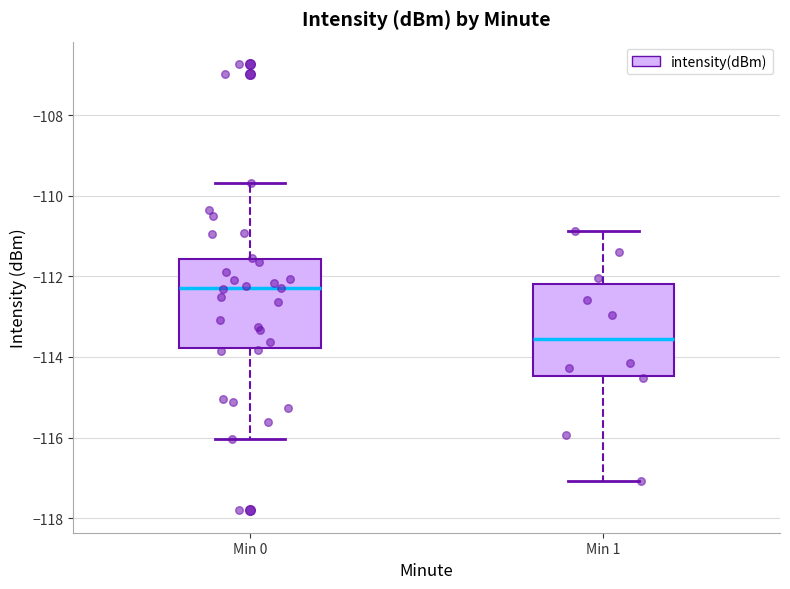

Which box has the lowest median line?

Min 1